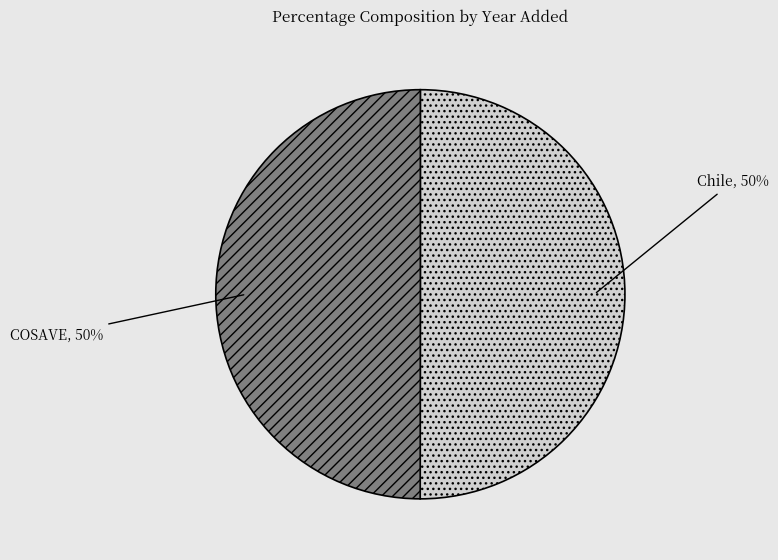

To the nearest percent, what is the combined percentage of Chile and COSAVE?

100%